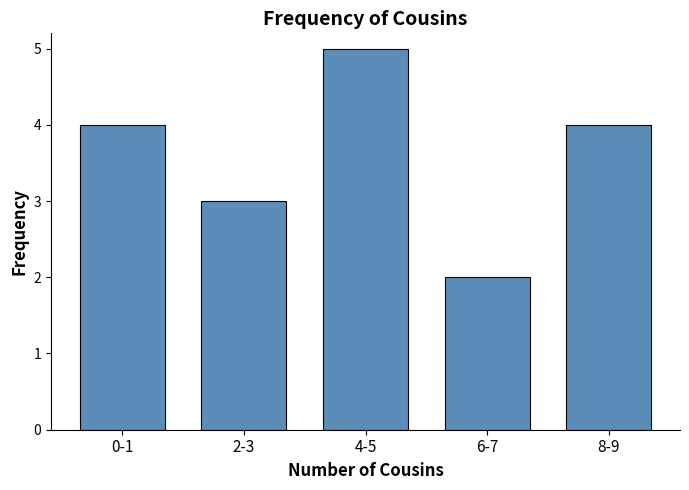

Reading left to right, transcribe all the data shown in this chart.

4	3	5	2	4